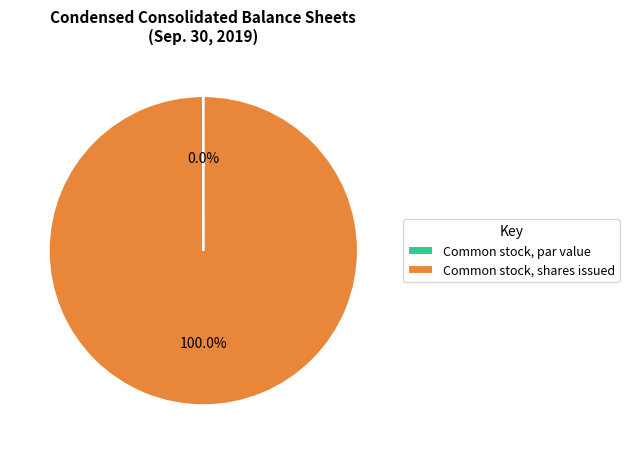

To the nearest percent, what is the difference between the largest and smallest slice percentages?

100%